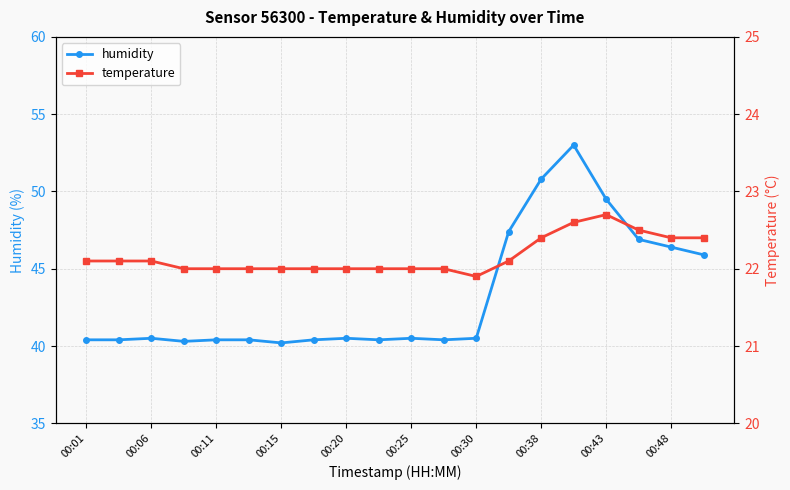

Is it true that humidity equals 19.1 at 00:11?

False